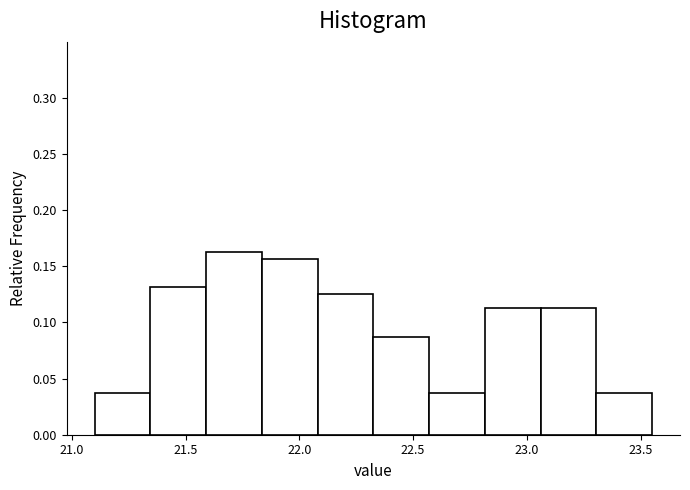

Reading left to right, transcribe this chart: for each bar, give the range it covers on the x-axis and its height. Neither the bar edges nor the heights are printed on the chart, so give them approximately, as read against the axes.

21.100 to 21.345: 0.040
21.345 to 21.590: 0.130
21.590 to 21.835: 0.165
21.835 to 22.080: 0.155
22.080 to 22.325: 0.125
22.325 to 22.570: 0.090
22.570 to 22.815: 0.040
22.815 to 23.060: 0.115
23.060 to 23.305: 0.115
23.305 to 23.550: 0.040